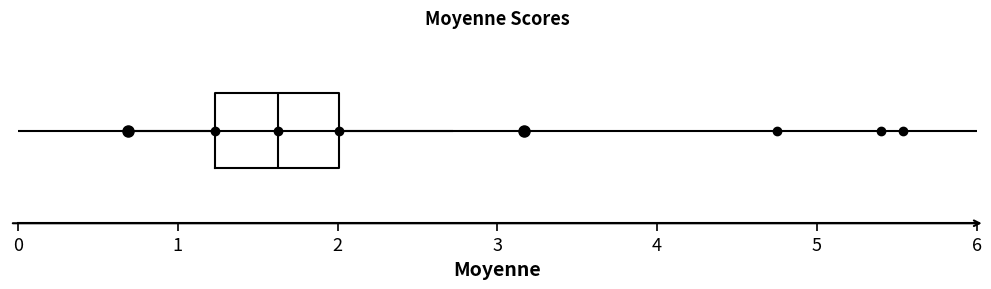

Transcribe this box plot: give where the median line is, the range the box spans, and where the two whiskers end, as read against the x-axis. The values are not printed on the chart, so give them approximately, as read against the axis.

median 1.6, box 1.2 to 2.0, whiskers 0.7 to 2.7